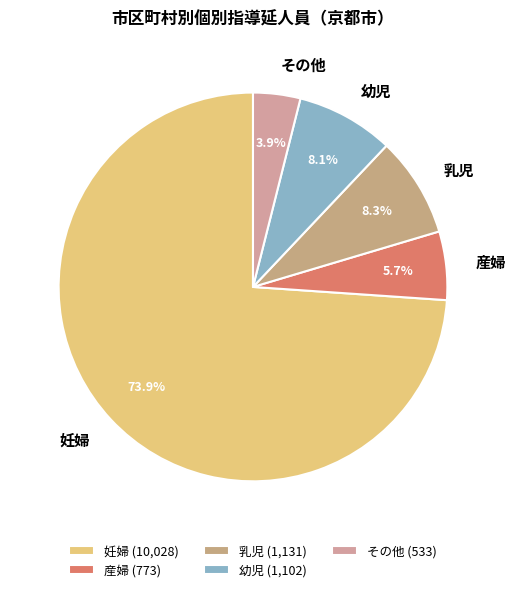

What is the smallest slice in the pie chart?

その他